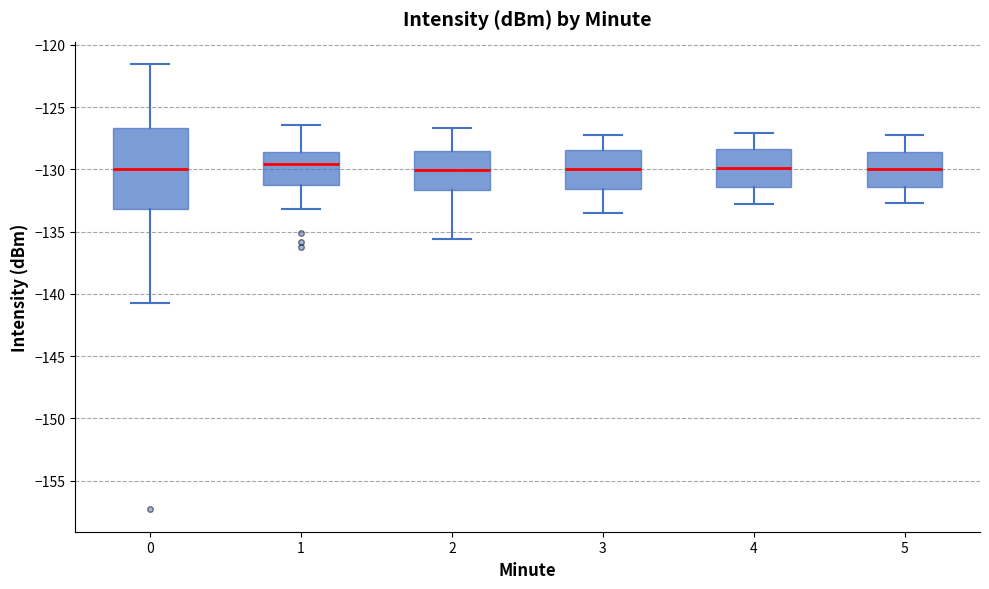

Where is the lower edge of the box at x = 2 on the y-axis? The values are not printed on the chart, so give them approximately, as read against the axis.

-131.5